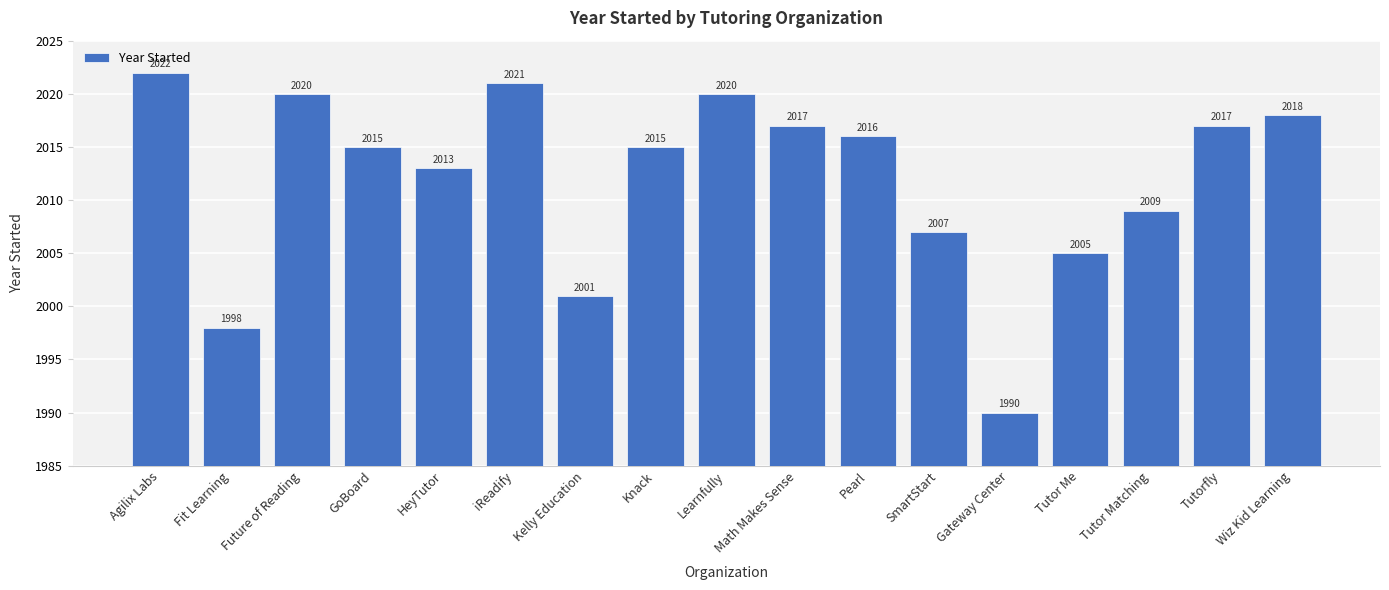

What is the ratio of the value at Learnfully to the value at HeyTutor?

1.0